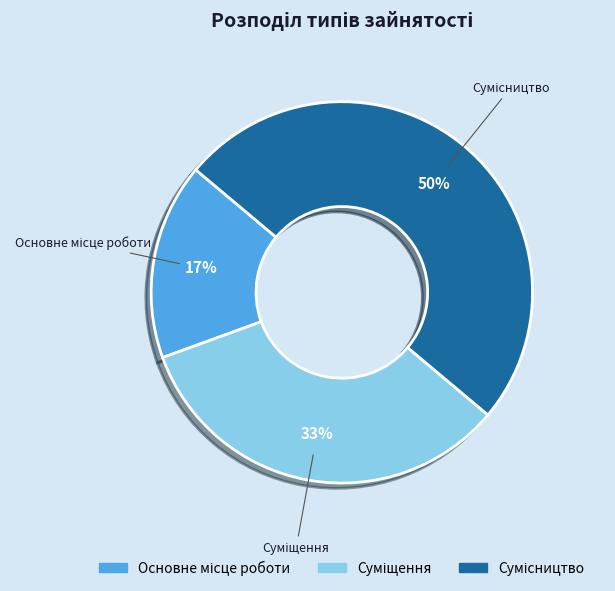

To the nearest percent, what is the difference between the largest and smallest slice percentages?

33%